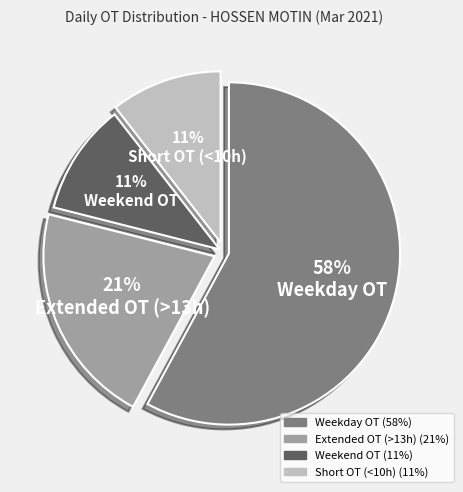

Which category has the biggest portion of the pie?

Weekday OT